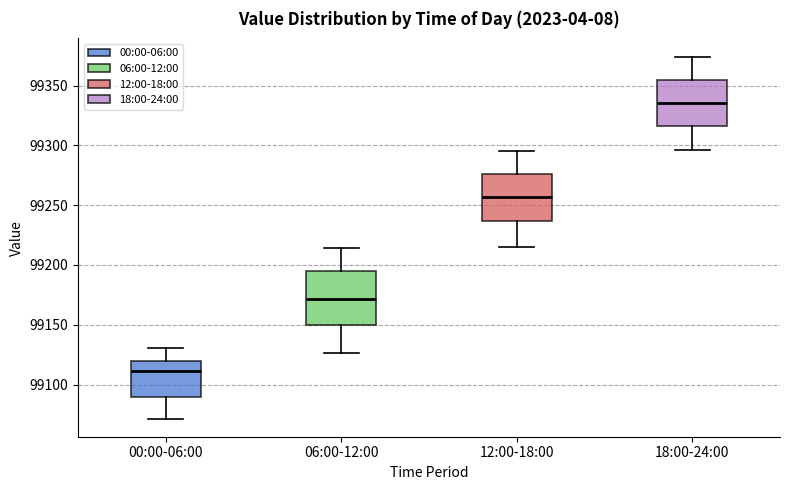

Reading left to right, transcribe this box plot: for each box, give where its median line is, the range the box spans, and where its two whiskers end, as read against the y-axis. The values are not printed on the chart, so give them approximately, as read against the axis.

00:00-06:00: median 99110, box 99090 to 99120, whiskers 99070 to 99130
06:00-12:00: median 99170, box 99150 to 99195, whiskers 99125 to 99215
12:00-18:00: median 99255, box 99235 to 99275, whiskers 99215 to 99295
18:00-24:00: median 99335, box 99315 to 99355, whiskers 99295 to 99375